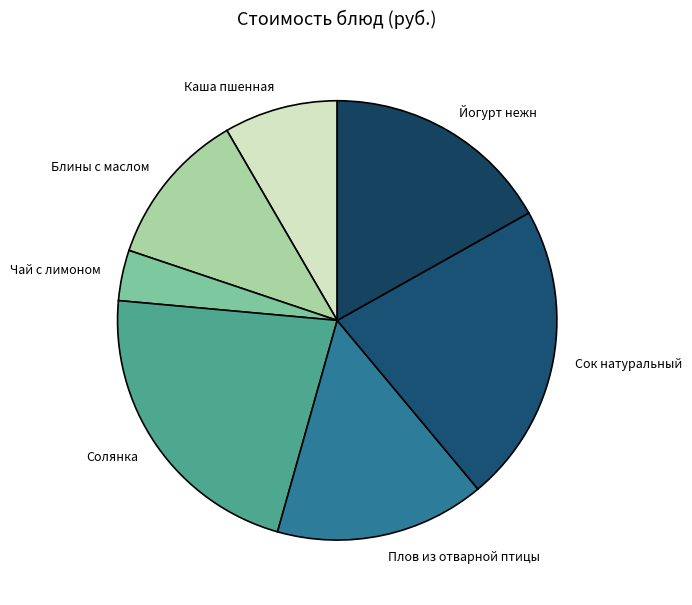

What is the smallest slice in the pie chart?

Чай с лимоном